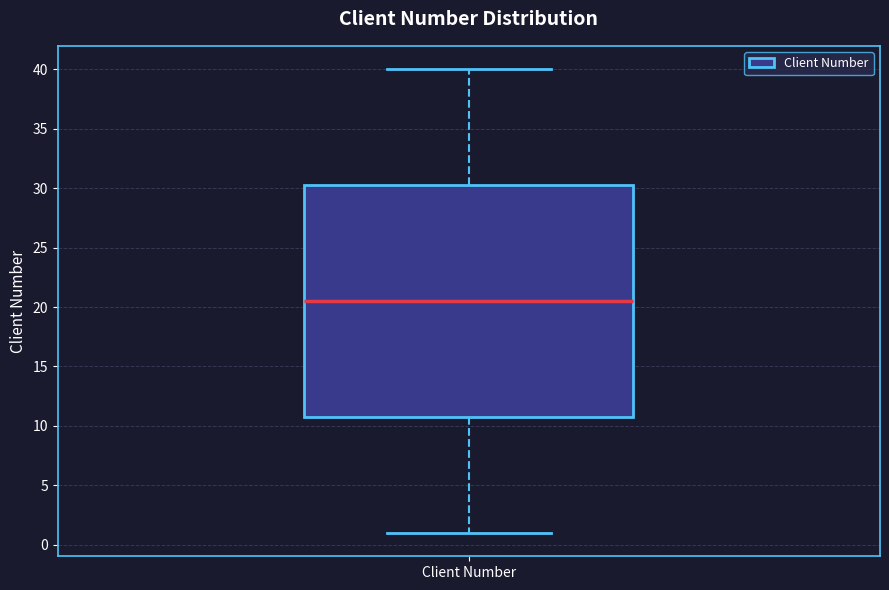

Where is the lower edge of the box for Client Number on the y-axis? The values are not printed on the chart, so give them approximately, as read against the axis.

11.0